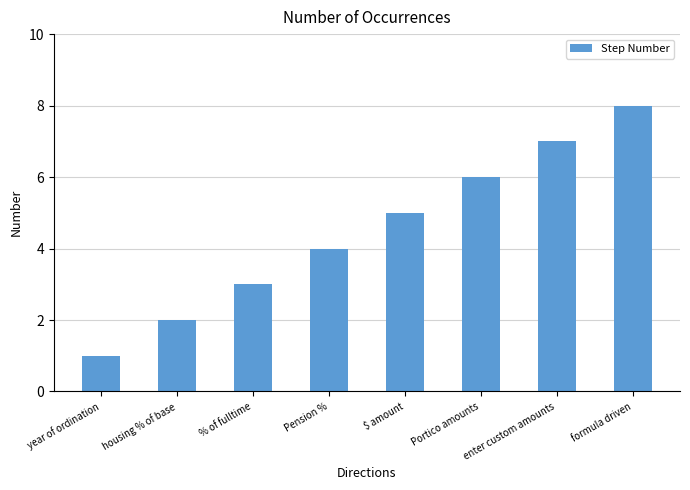

List the labels in order of value, largest first.

formula driven, enter custom amounts, Portico amounts, $ amount, Pension %, % of fulltime, housing % of base, year of ordination